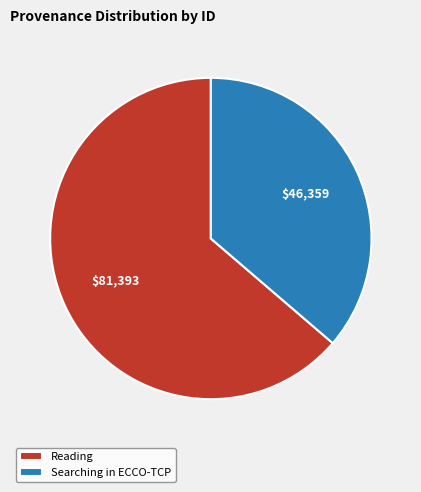

Does any single category account for the majority?

Yes